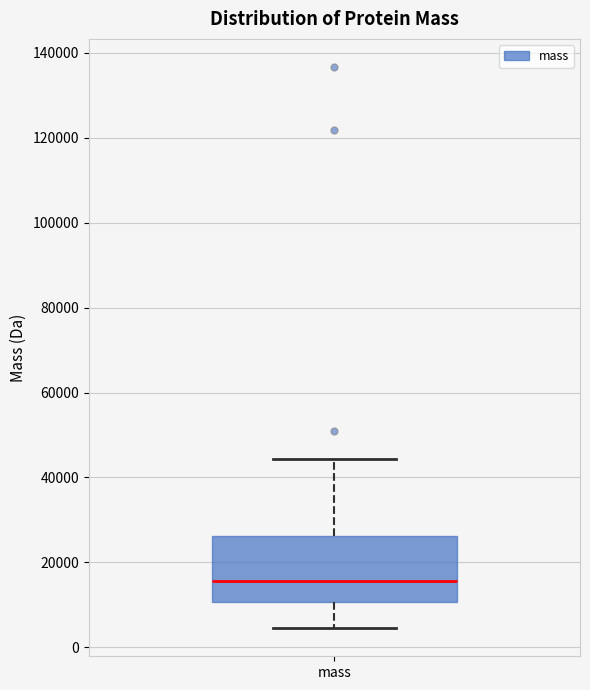

Where does the lower whisker of the box for mass end on the y-axis? The values are not printed on the chart, so give them approximately, as read against the axis.

4000